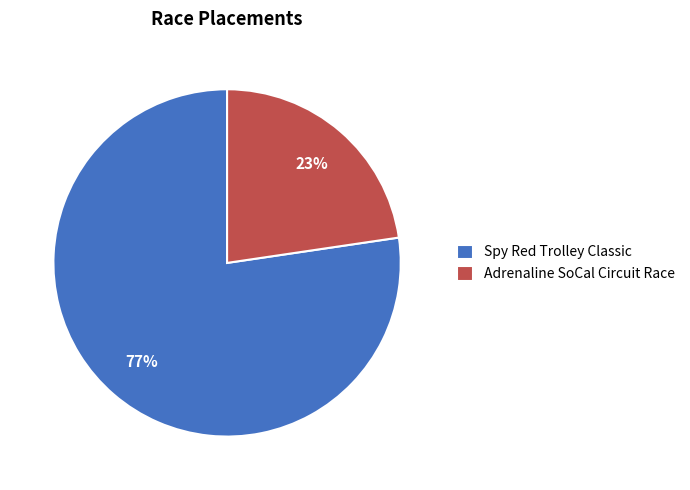

Rank the categories by value from lowest to highest.

Adrenaline SoCal Circuit Race, Spy Red Trolley Classic